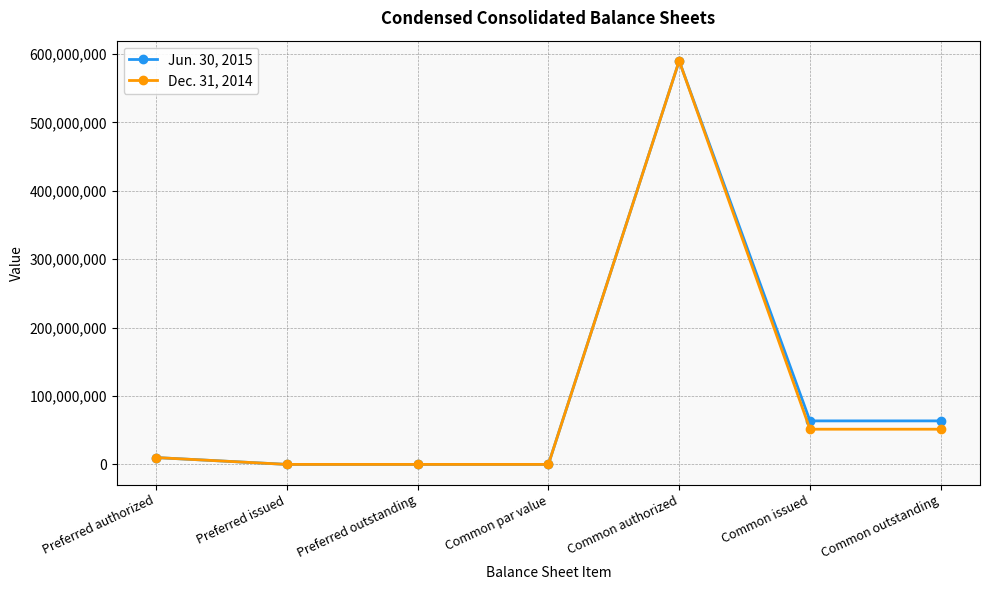

In Dec. 31, 2014, how many points are higher than both neighbors (excluding endpoints)?

1